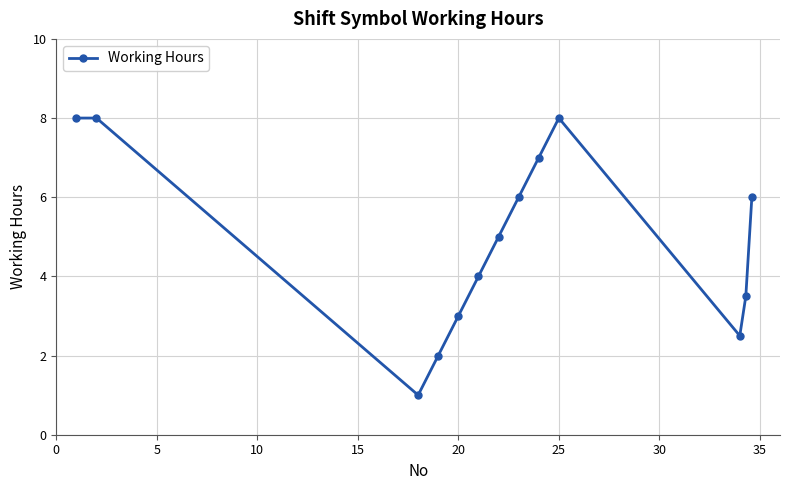

Count the number of data series in this chart.

1